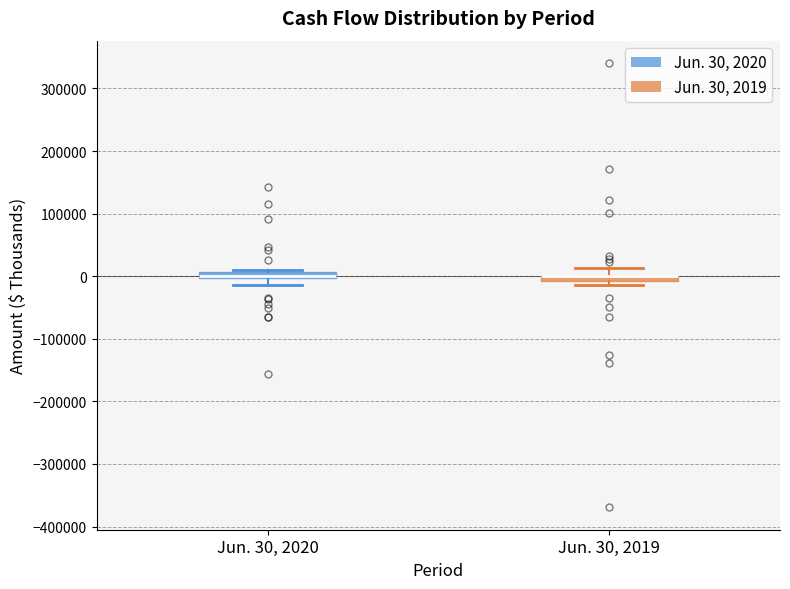

Where is the lower edge of the box for Jun. 30, 2019 on the y-axis? The values are not printed on the chart, so give them approximately, as read against the axis.

-10000